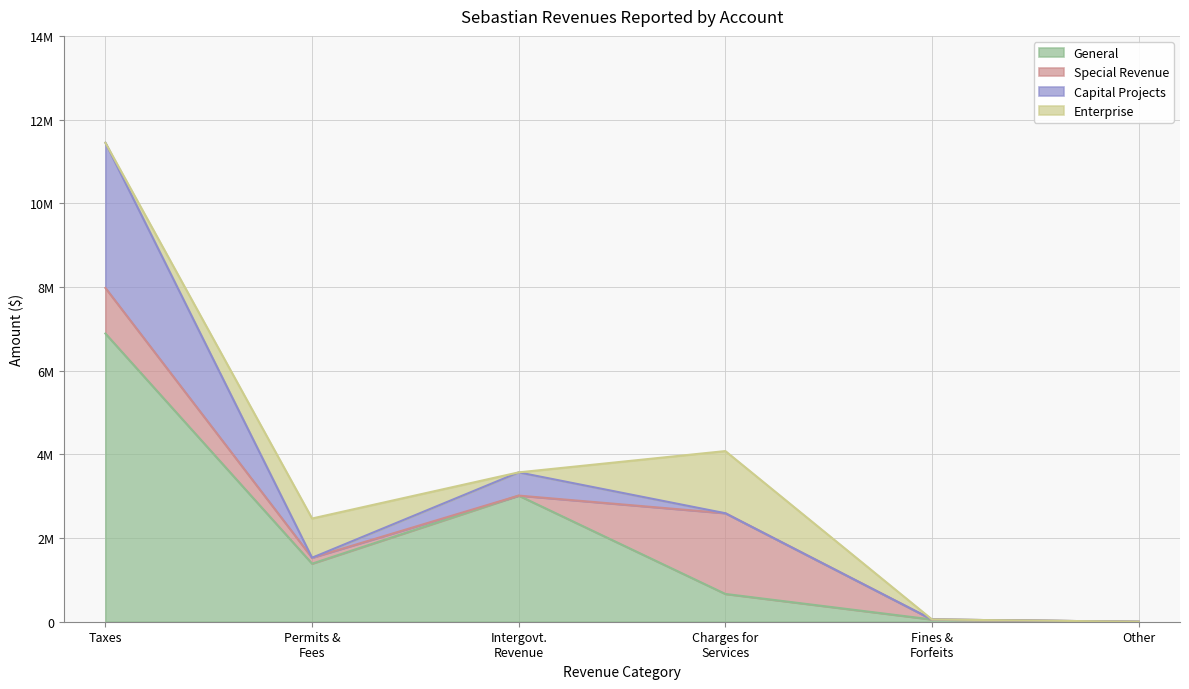

What is the difference between the highest and lowest values at Judgments, Fines, and Forfeits?

53297